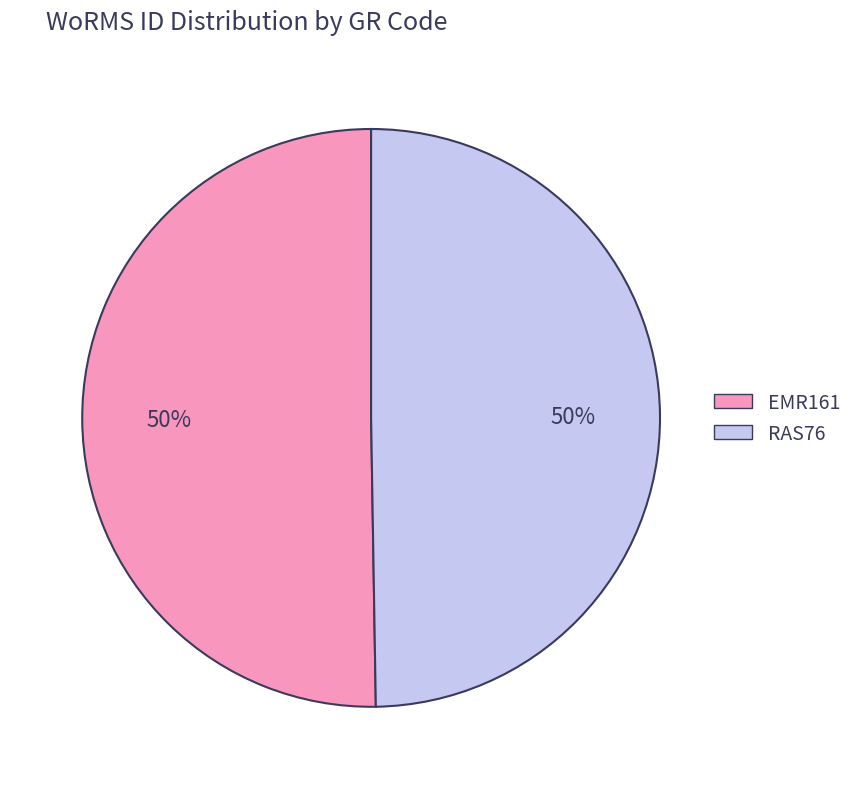

What is the ratio of the value at EMR161 to the value at RAS76?

1.0